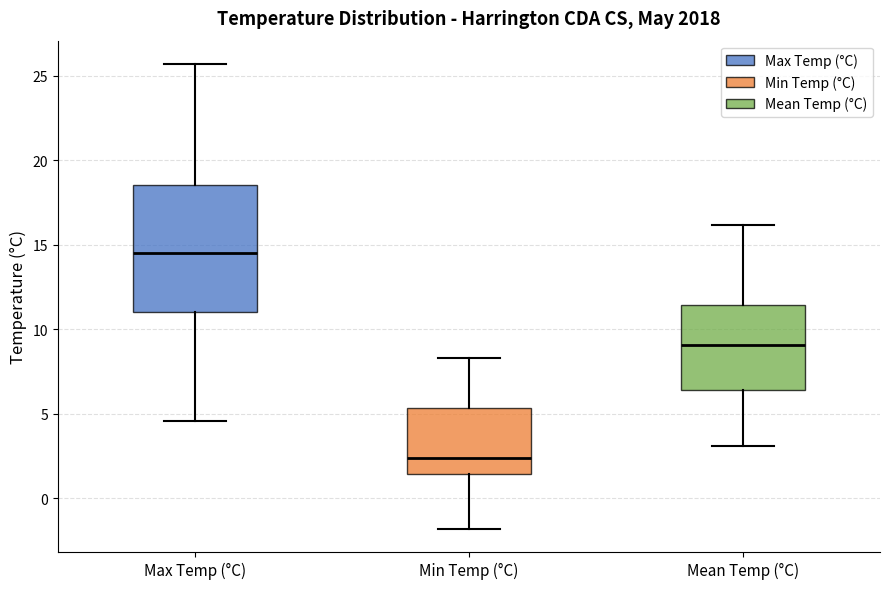

Reading left to right, read every box against the y-axis: the position of its median line, the range the box covers, and the ends of its whiskers. The values are not printed on the chart, so give them approximately, as read against the axis.

Max Temp (°C): median 14.5, box 11.0 to 18.5, whiskers 4.5 to 25.5
Min Temp (°C): median 2.5, box 1.5 to 5.5, whiskers -2.0 to 8.5
Mean Temp (°C): median 9.0, box 6.5 to 11.5, whiskers 3.0 to 16.0